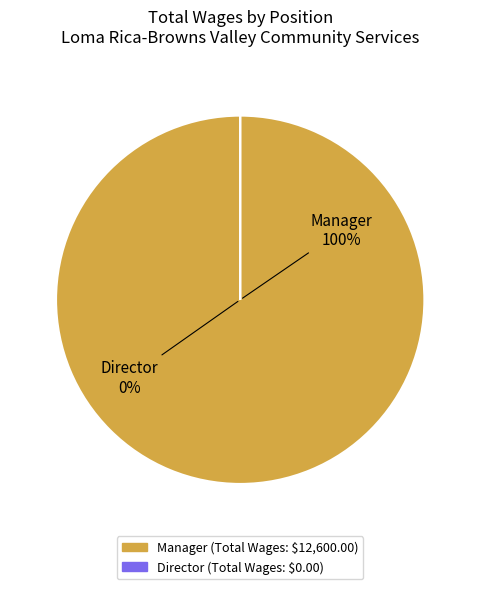

Which category has the smallest portion of the pie?

Director